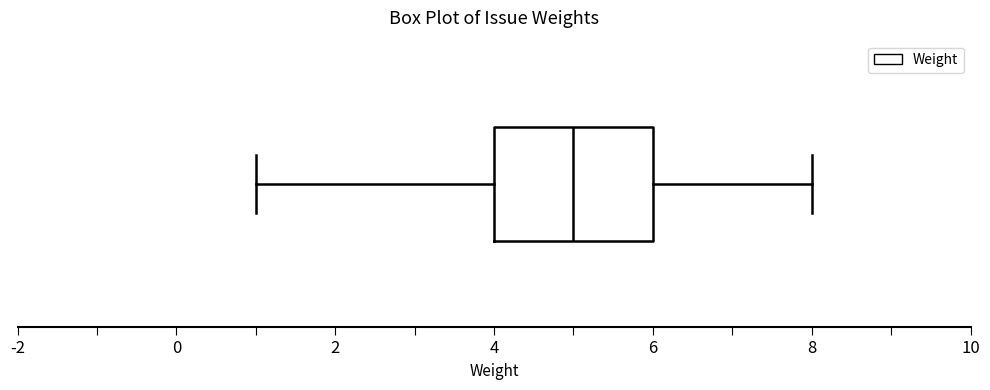

Where does the median line of the box sit on the x-axis? The values are not printed on the chart, so give them approximately, as read against the axis.

5